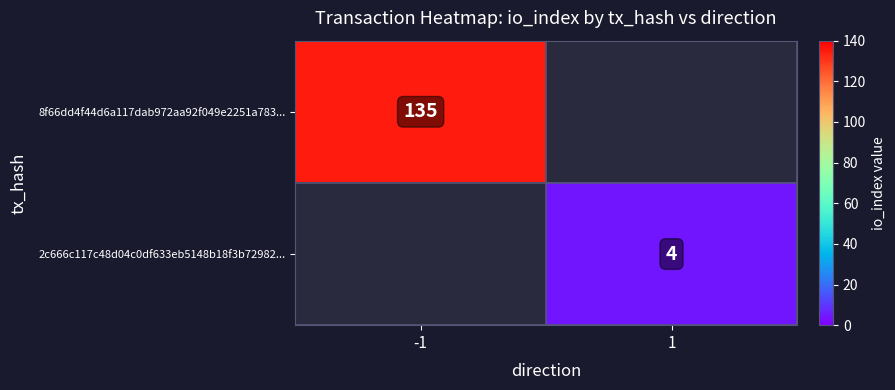

The 8f66dd4f44d6a117dab972aa92f049e2251a783... series shows 183 at -1. True or false?

False